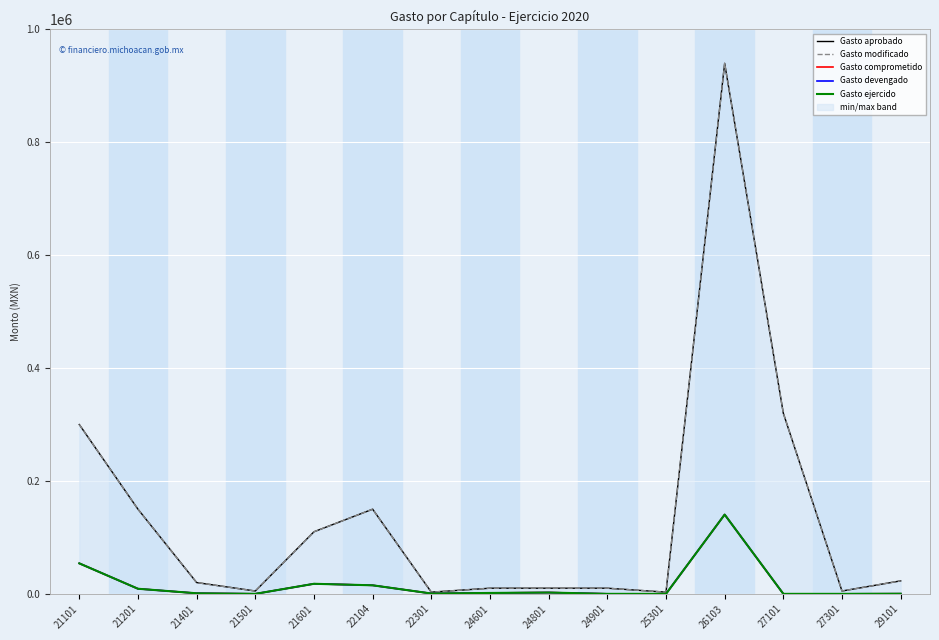

Between 26103 and 22104, which is larger?

26103